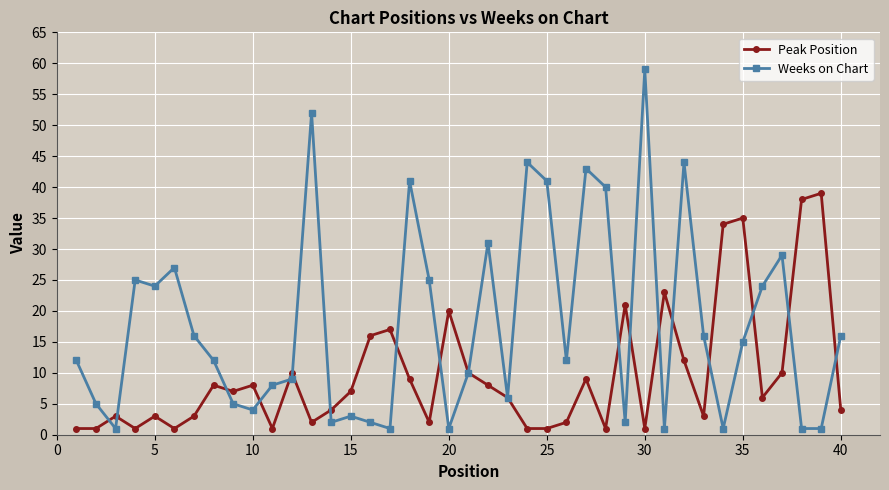

How many lines are shown in the chart?

2